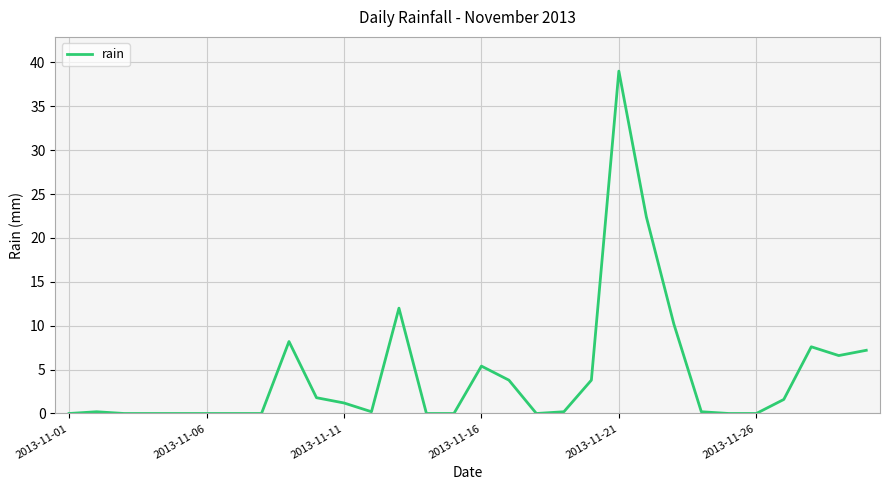

What is the greatest value displayed?

39.0